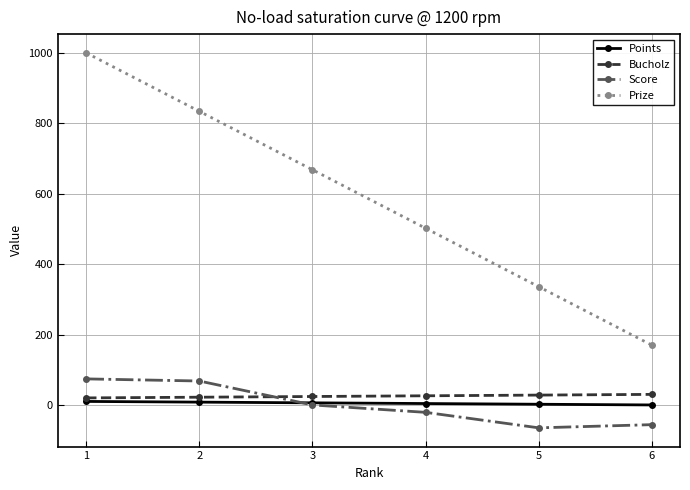

Which series has the largest range (max minus min)?

Prize